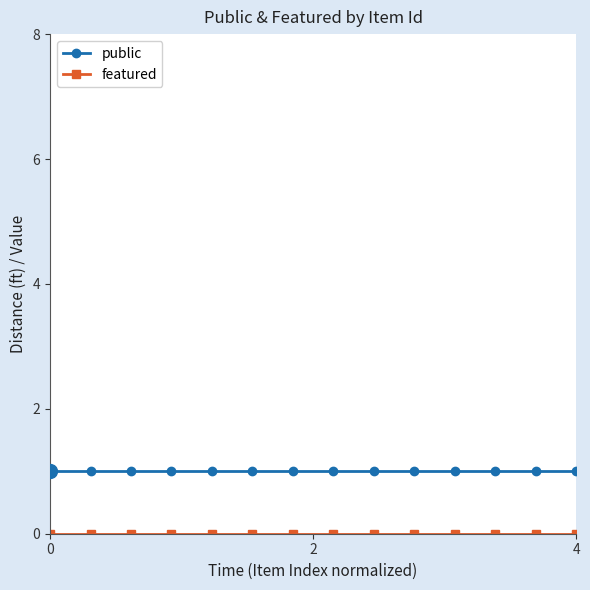

Which series has the largest total across all categories?

public